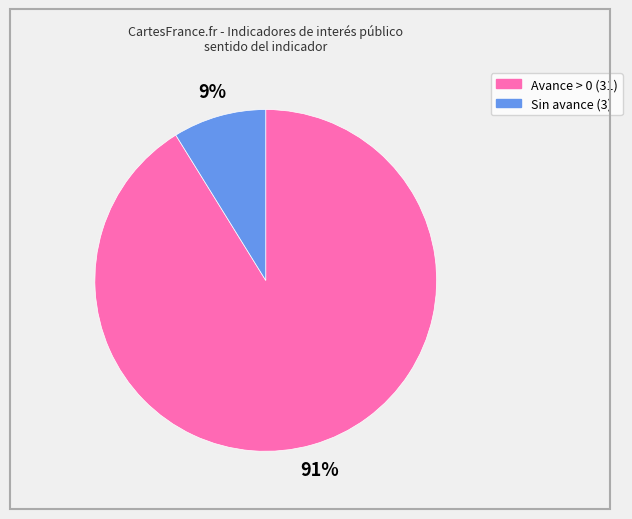

To the nearest percent, what is the average slice percentage?

50%